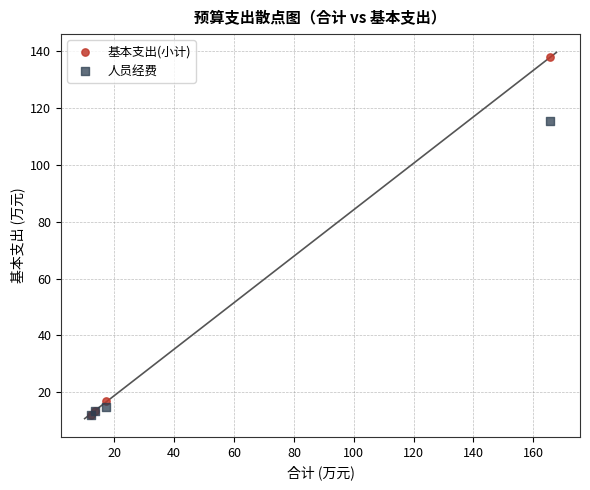

Across all series, what Y value is closest to 74?

115.3